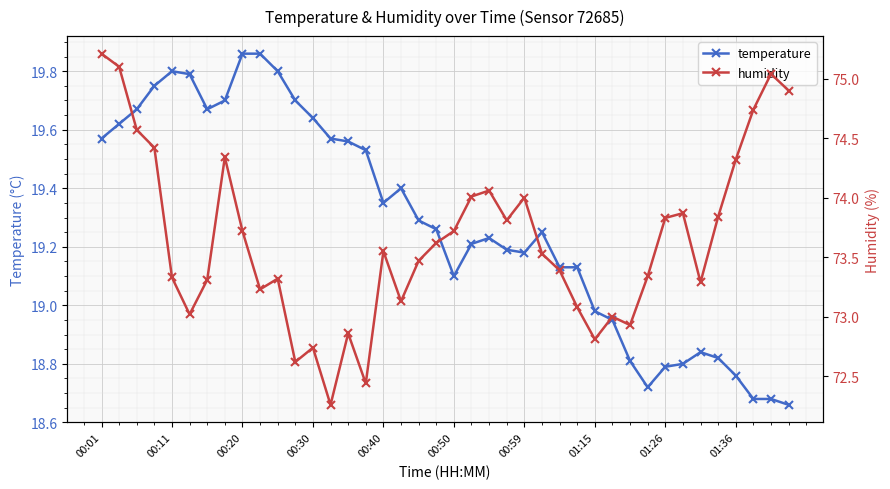

How many lines are shown in the chart?

2